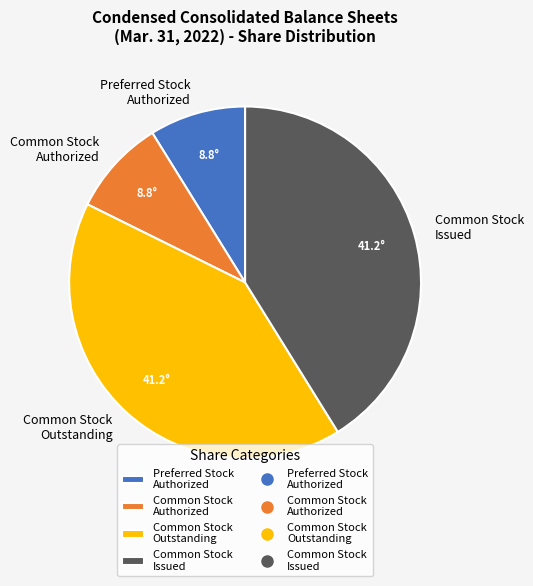

True or false: Common Stock Authorized accounts for 1% of the total.

False